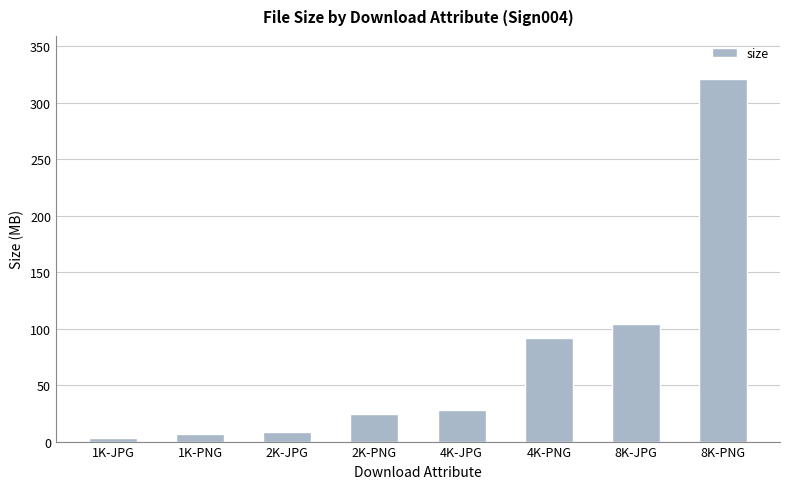

What is the minimum value shown in the chart?

3.1